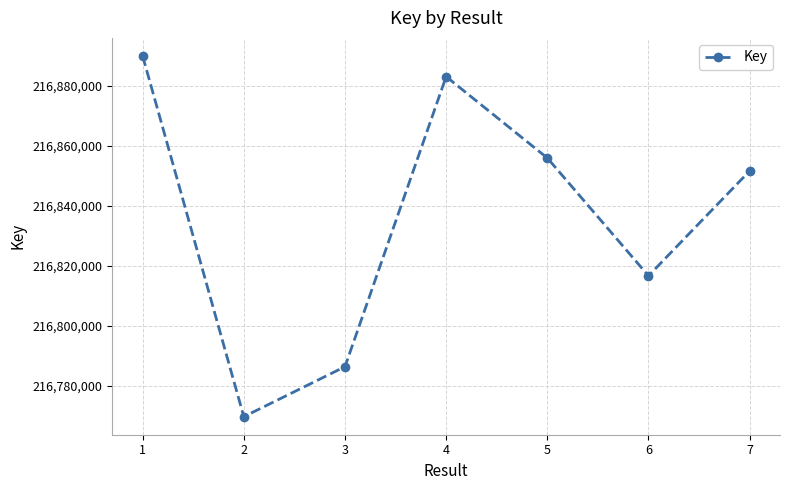

List the labels in order of value, smallest first.

2, 3, 6, 7, 5, 4, 1